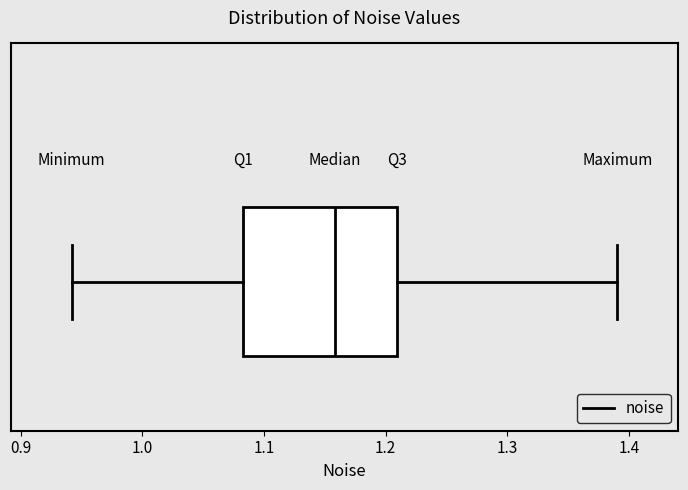

Read this box plot against the x-axis: the position of the median line, the range covered by the box, and the ends of both whiskers. The values are not printed on the chart, so give them approximately, as read against the axis.

median 1.16, box 1.08 to 1.21, whiskers 0.94 to 1.39